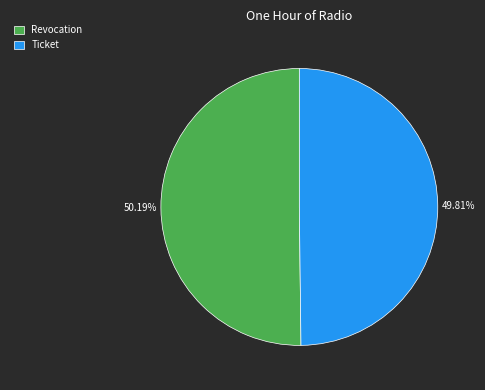

Approximately how many times larger is the value at Ticket compared to Revocation?

1.0